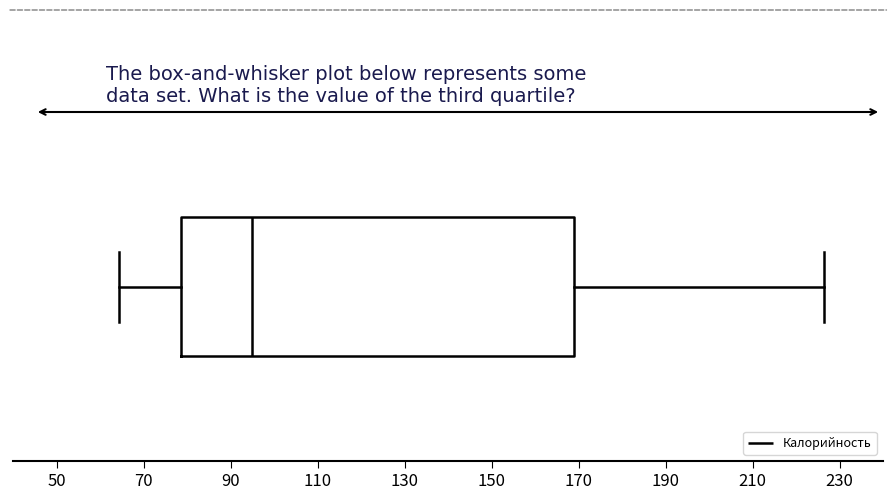

Where does the left whisker of the box end on the x-axis? The values are not printed on the chart, so give them approximately, as read against the axis.

64